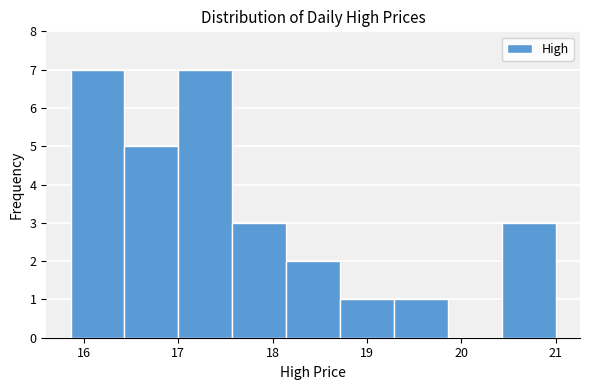

Reading left to right, list every bar in this chart as the range it spans on the x-axis followed by its height. Neither the bar edges nor the heights are printed on the chart, so give them approximately, as read against the axes.

15.9 to 16.4: 7
16.4 to 17.0: 5
17.0 to 17.6: 7
17.6 to 18.1: 3
18.1 to 18.7: 2
18.7 to 19.3: 1
19.3 to 19.9: 1
19.9 to 20.4: 0
20.4 to 21.0: 3